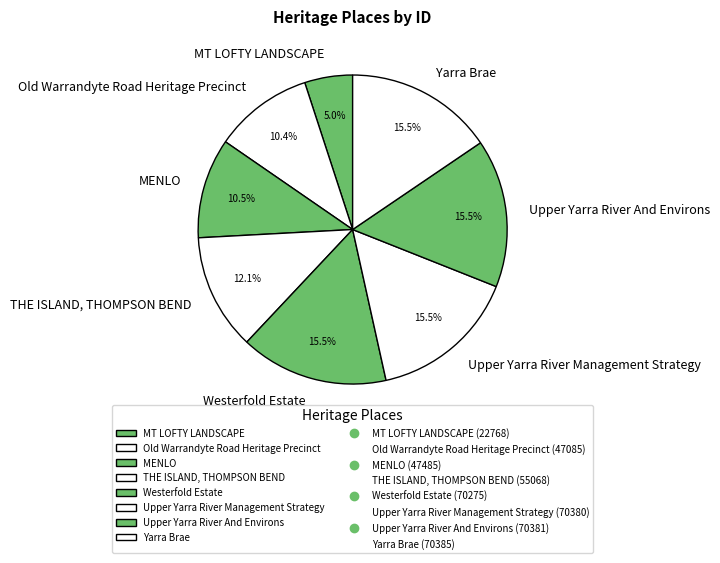

To the nearest percent, what is the average slice percentage?

12%